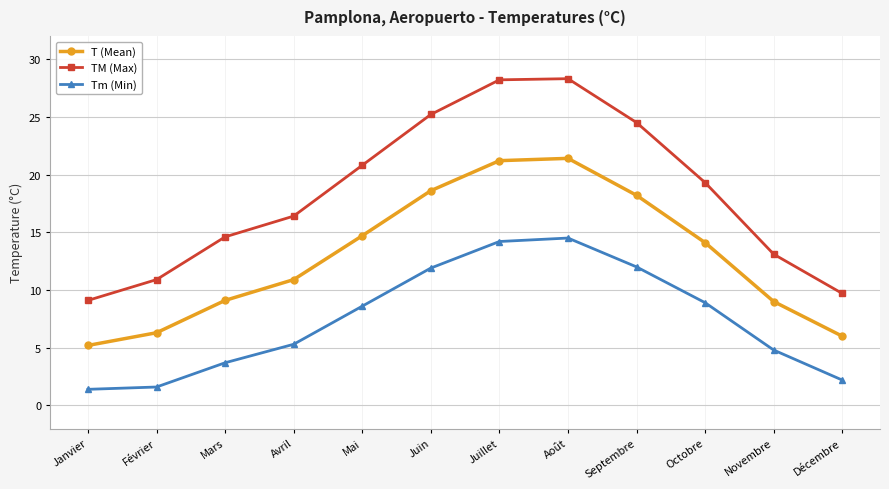

Where is the first local maximum for Tm (Min)?

Août